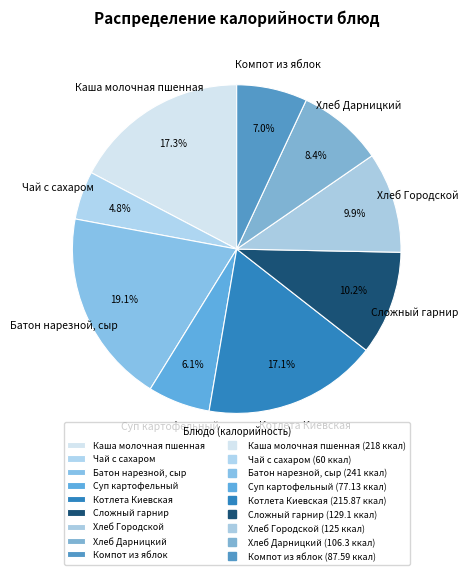

Is it true that Котлета Киевская is 31% of the pie?

False